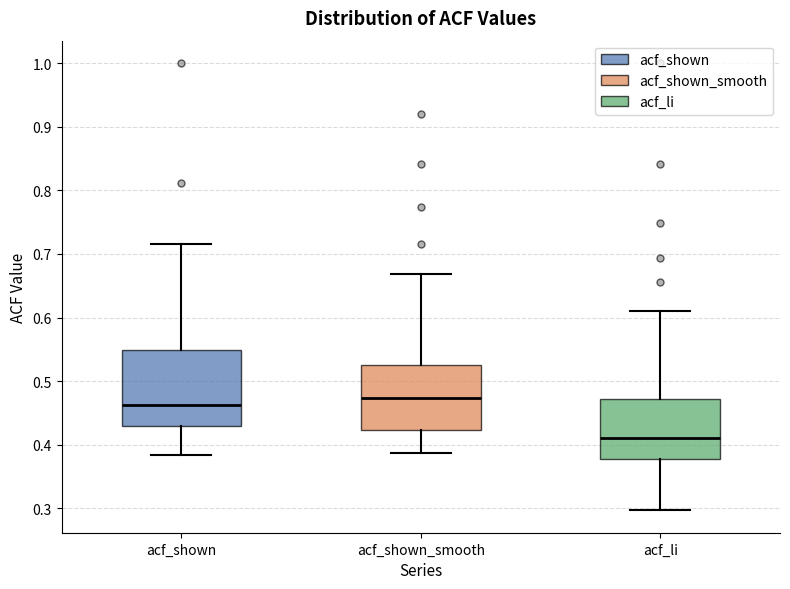

Comparing the boxes themselves (not the whiskers), which one is the tallest?

acf_shown